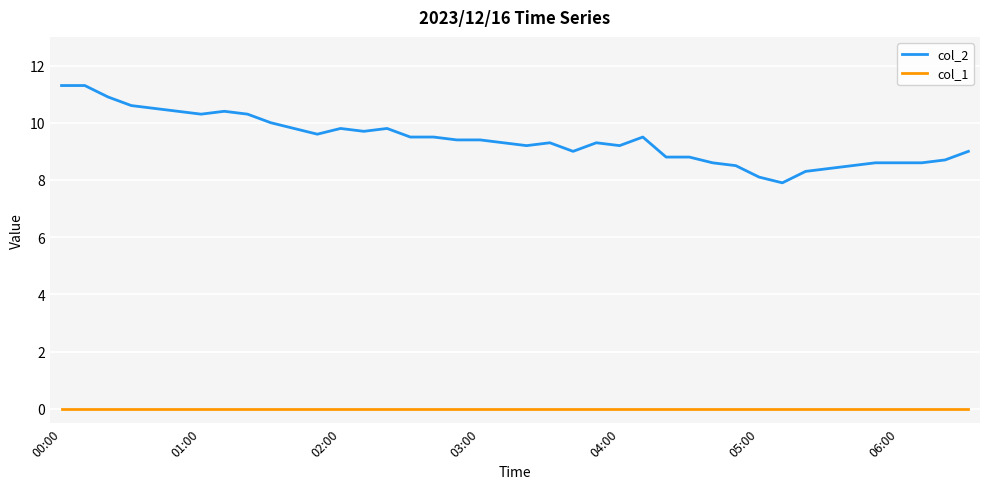

Reading left to right, list all the values displayed in this chart.

col_2: 11.3	11.3	10.9	10.6	10.5	10.4	10.3	10.4	10.3	10.0	9.8	9.6	9.8	9.7	9.8	9.5	9.5	9.4	9.4	9.3	9.2	9.3	9.0	9.3	9.2	9.5	8.8	8.8	8.6	8.5	8.1	7.9	8.3	8.4	8.5	8.6	8.6	8.6	8.7	9.0
col_1: 0.0	0.0	0.0	0.0	0.0	0.0	0.0	0.0	0.0	0.0	0.0	0.0	0.0	0.0	0.0	0.0	0.0	0.0	0.0	0.0	0.0	0.0	0.0	0.0	0.0	0.0	0.0	0.0	0.0	0.0	0.0	0.0	0.0	0.0	0.0	0.0	0.0	0.0	0.0	0.0